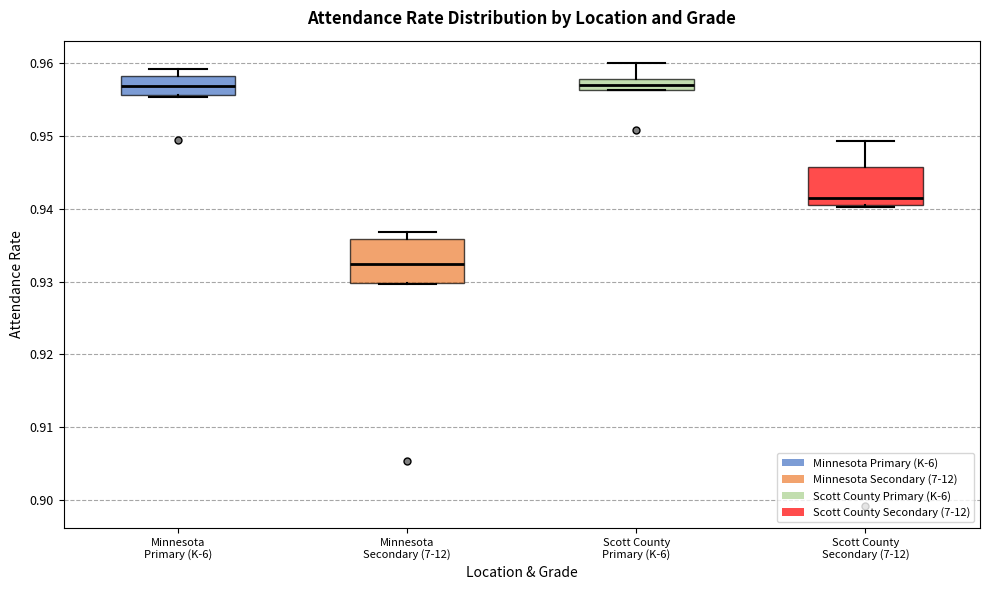

Where does the median line of the box for Minnesota Secondary (7-12) sit on the y-axis? The values are not printed on the chart, so give them approximately, as read against the axis.

0.932